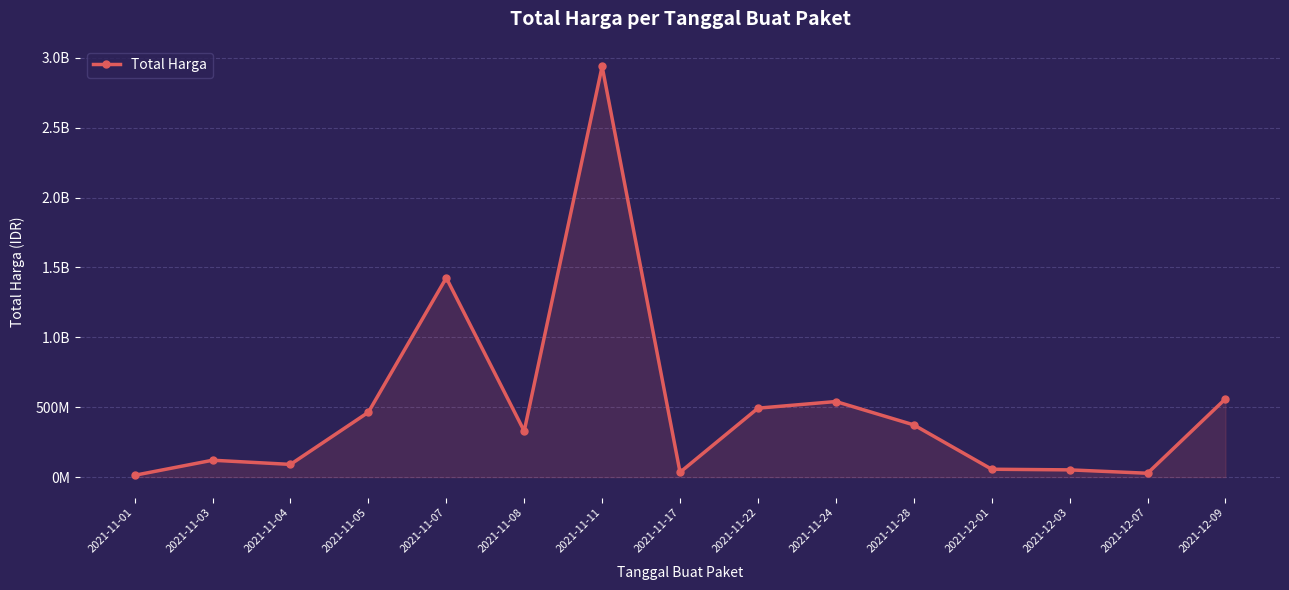

Rank the categories by value from lowest to highest.

2021-11-01, 2021-12-07, 2021-11-17, 2021-12-03, 2021-12-01, 2021-11-04, 2021-11-03, 2021-11-08, 2021-11-28, 2021-11-05, 2021-11-22, 2021-11-24, 2021-12-09, 2021-11-07, 2021-11-11